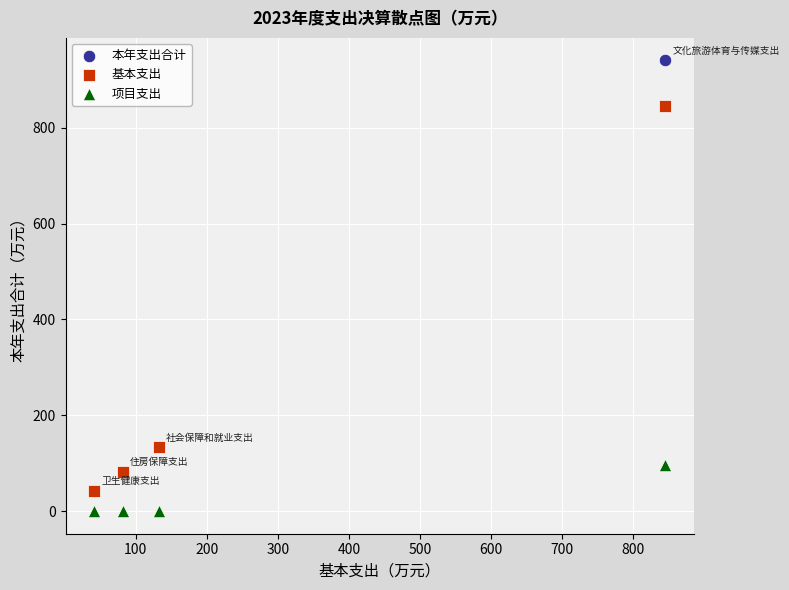

What are all the series names shown in the legend?

本年支出合计, 基本支出, 项目支出